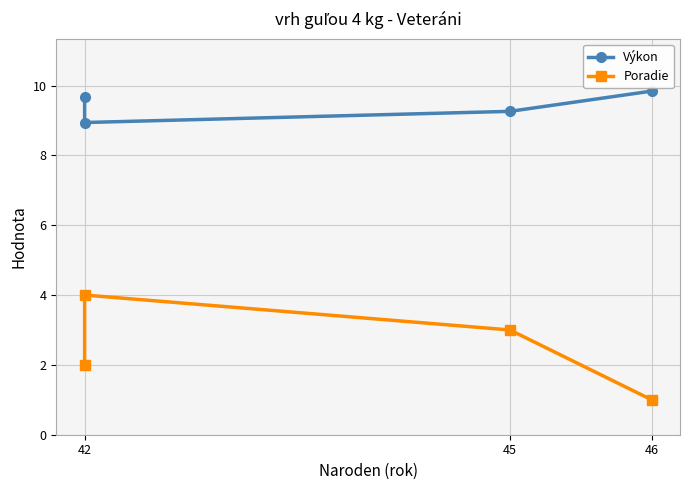

At which label is Poradie closest to 2?

42